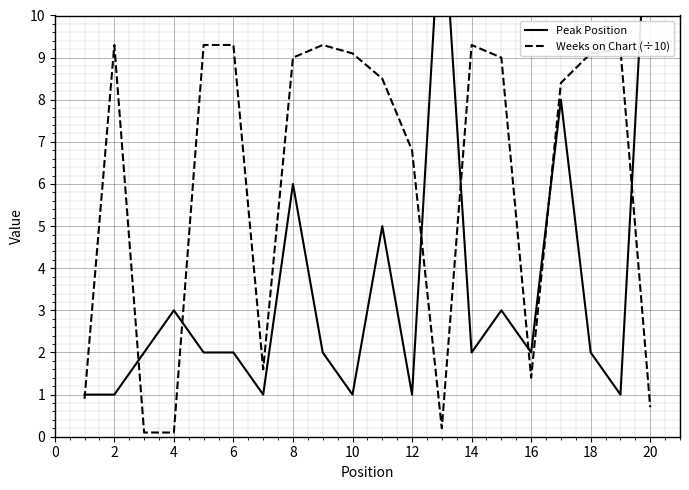

What is the average value of the Weeks on Chart (÷10) series?

6.0